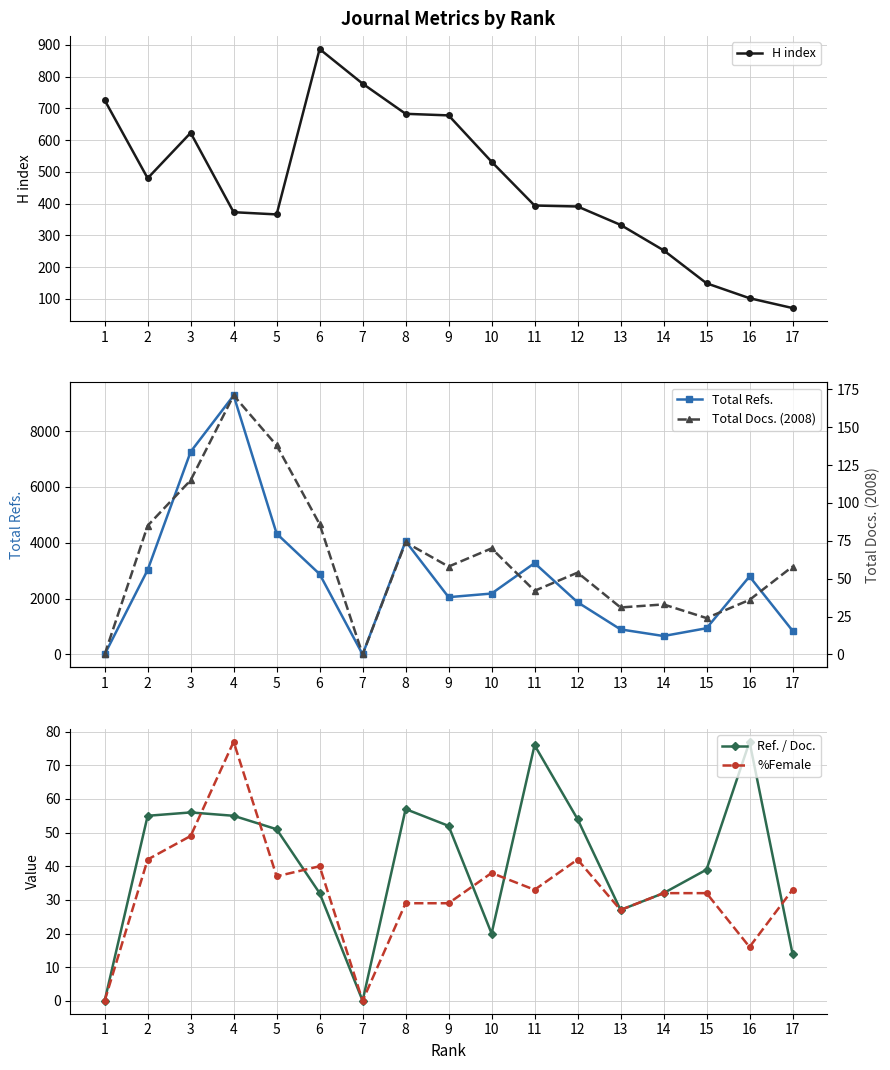

Where does the Total Refs. series first go above 2181?

2